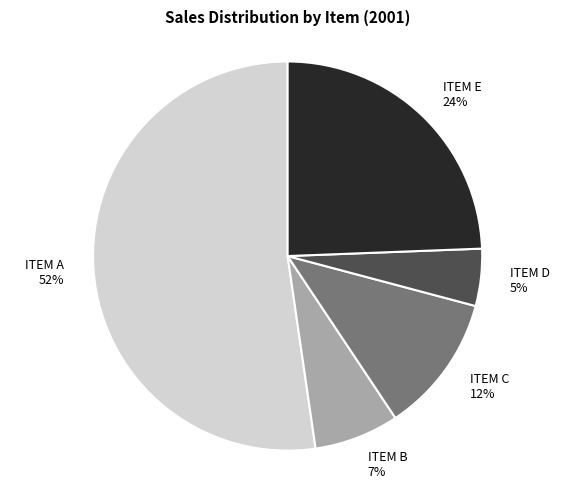

Does ITEM A account for over 50% of the chart?

Yes